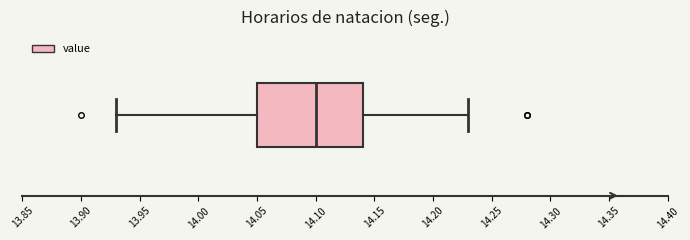

Where does the median line of the box sit on the x-axis? The values are not printed on the chart, so give them approximately, as read against the axis.

14.10